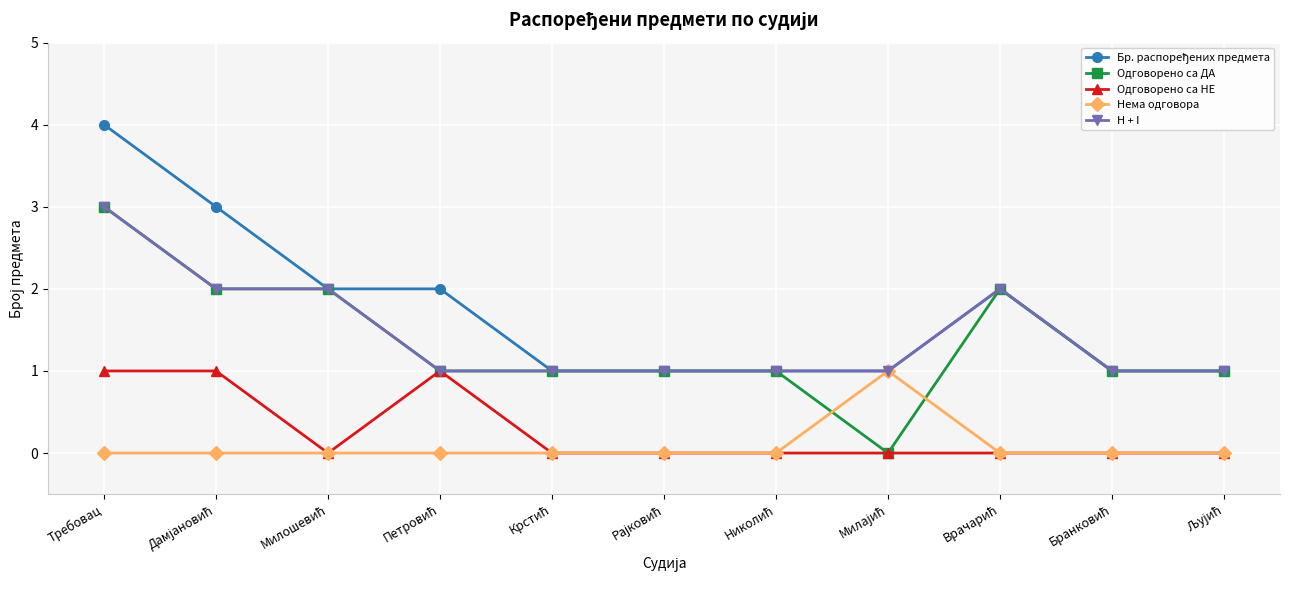

What is the maximum value for H + I?

3